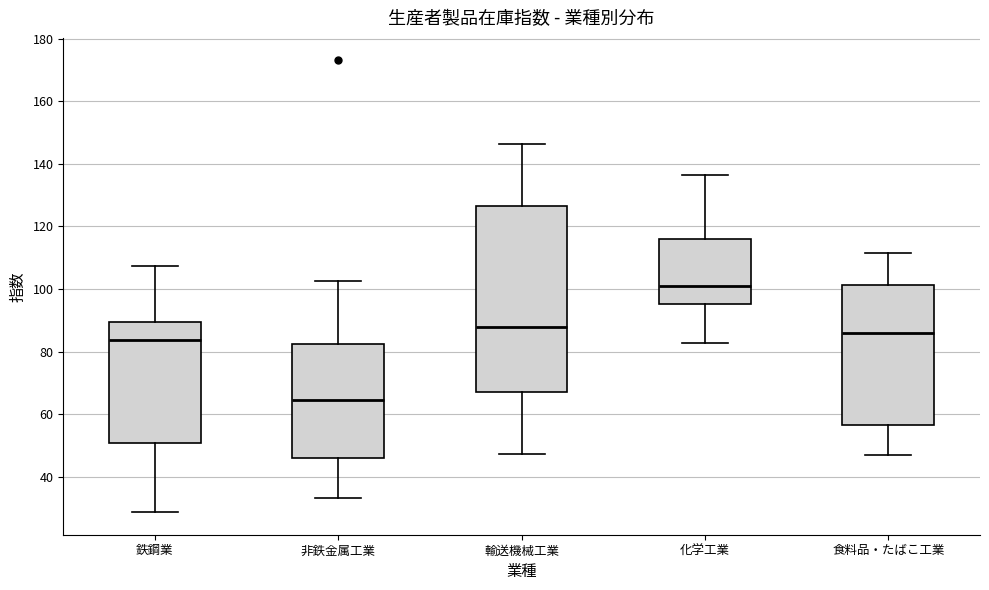

Where does the upper whisker of the box for 食料品・たばこ工業 end on the y-axis? The values are not printed on the chart, so give them approximately, as read against the axis.

112